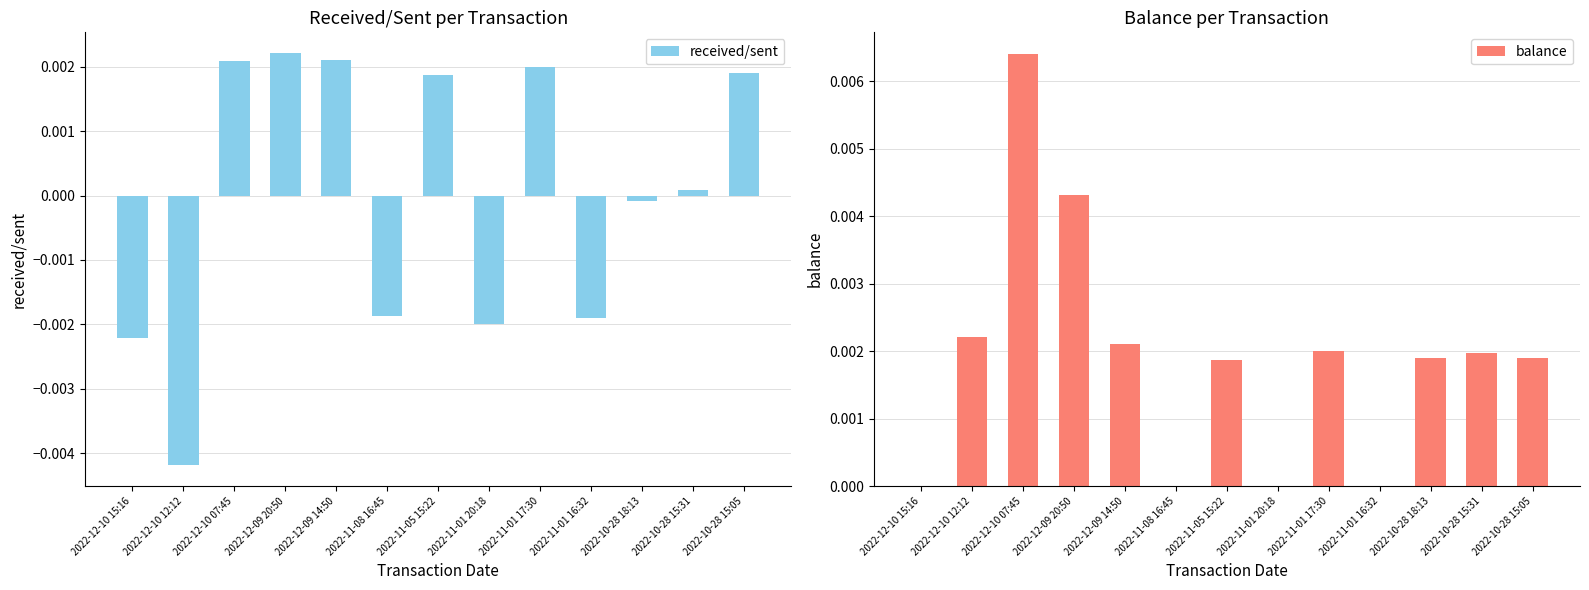

At 2022-11-05 15:22, list the series in order from smallest to largest.

received/sent, balance